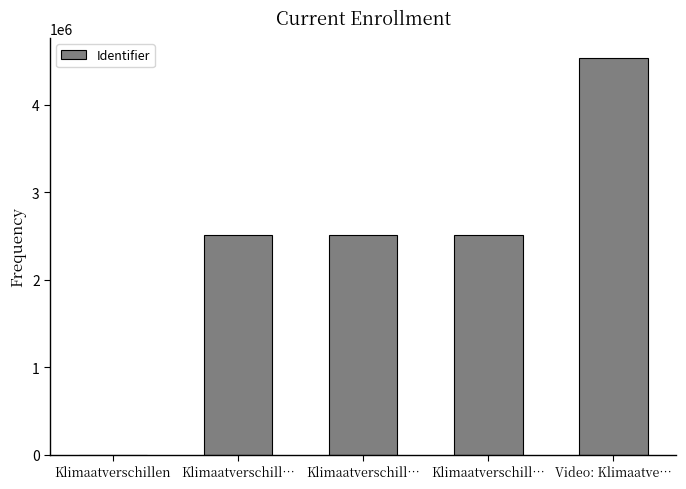

What is the value of the 4th bar from the left?

2510300